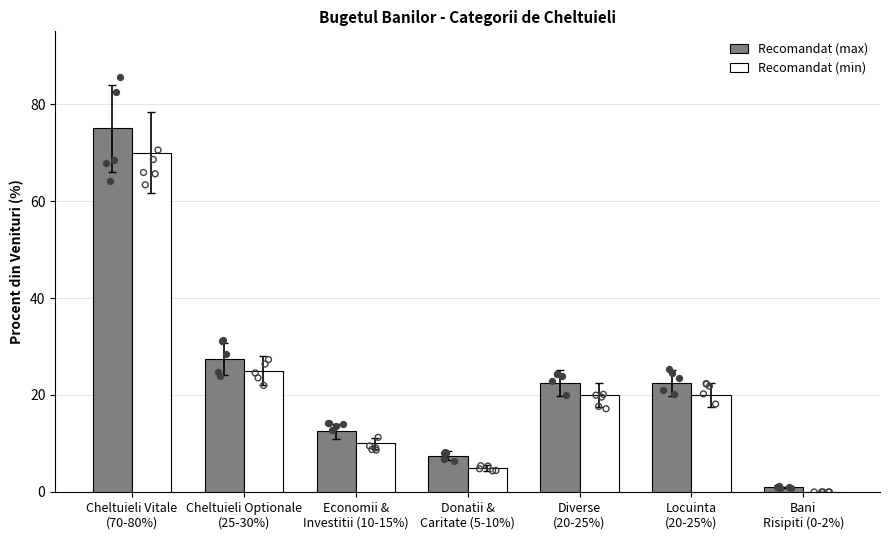

What are all the series names shown in the legend?

Recomandat (max), Recomandat (min)